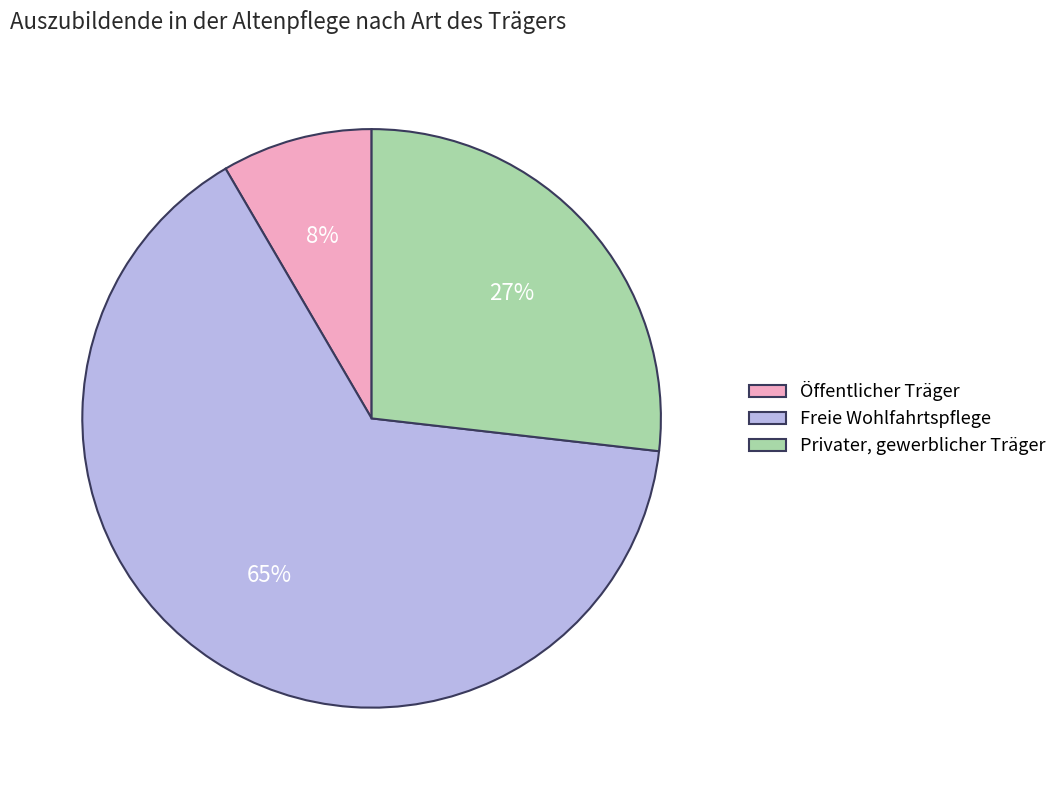

What is the smallest slice in the pie chart?

Öffentlicher Träger